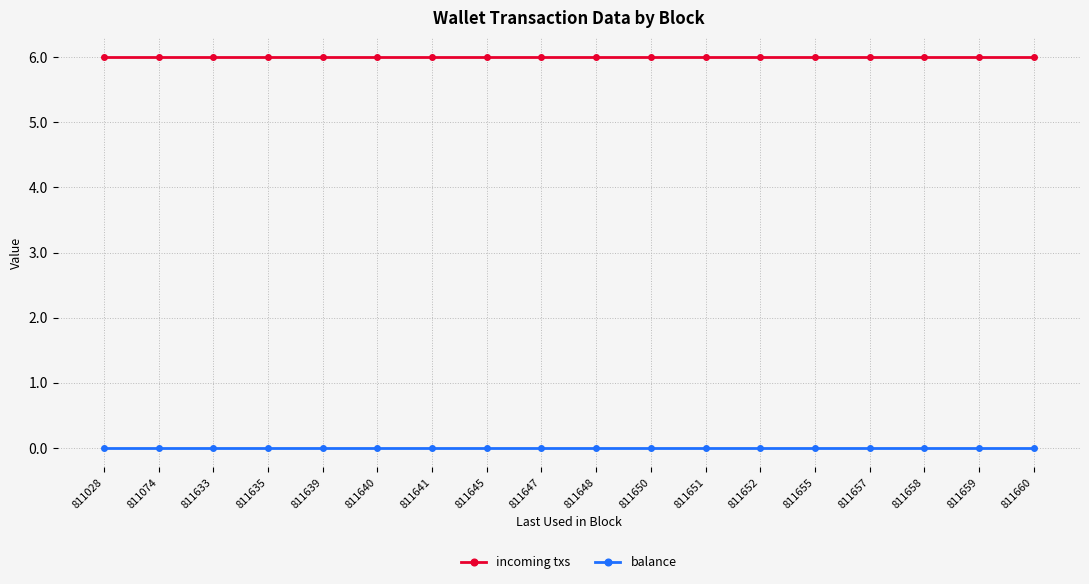

The incoming txs series shows 6 at 811645. True or false?

True